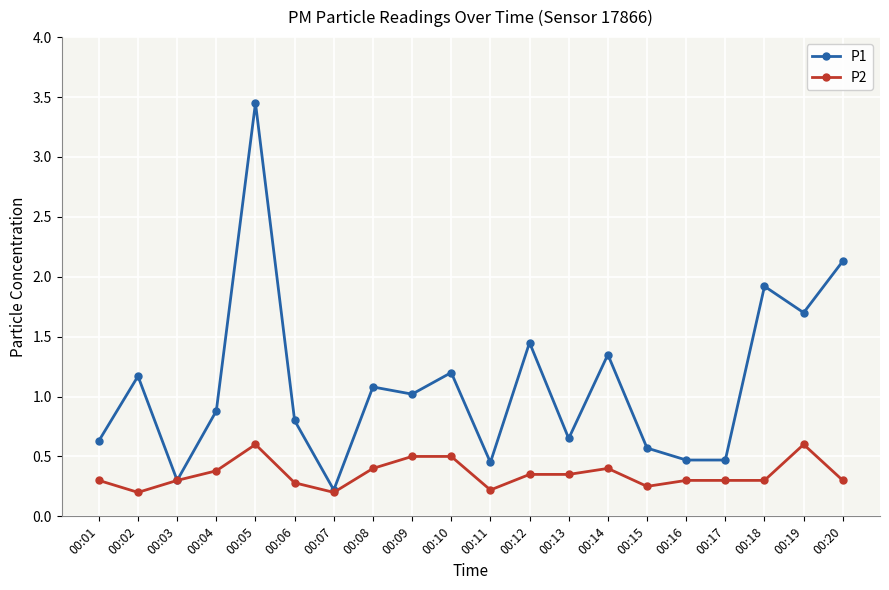

Which category has the highest value across all series?

00:05